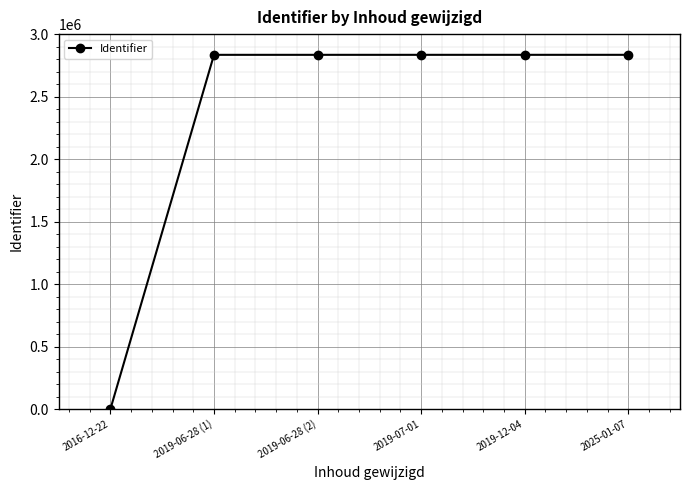

What is the label of the 4th point from the right?

2019-06-28 (2)